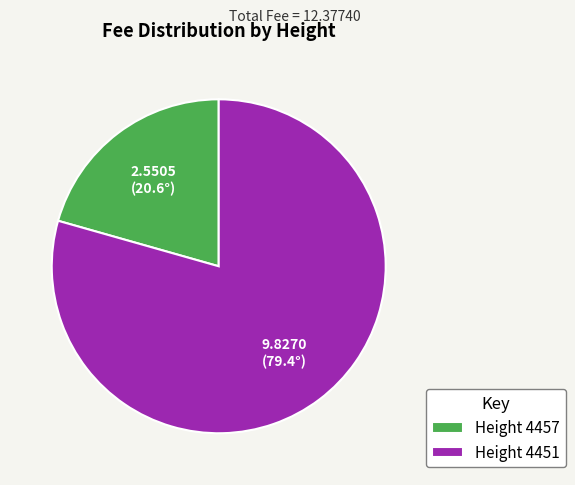

Which slice is the smallest?

Height 4457